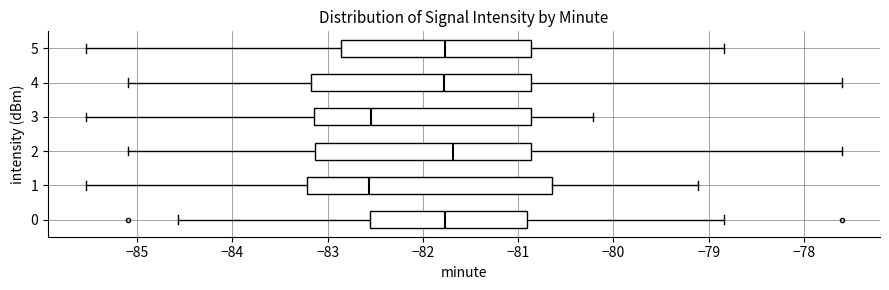

Which box is the widest, from its left edge to its right edge?

1